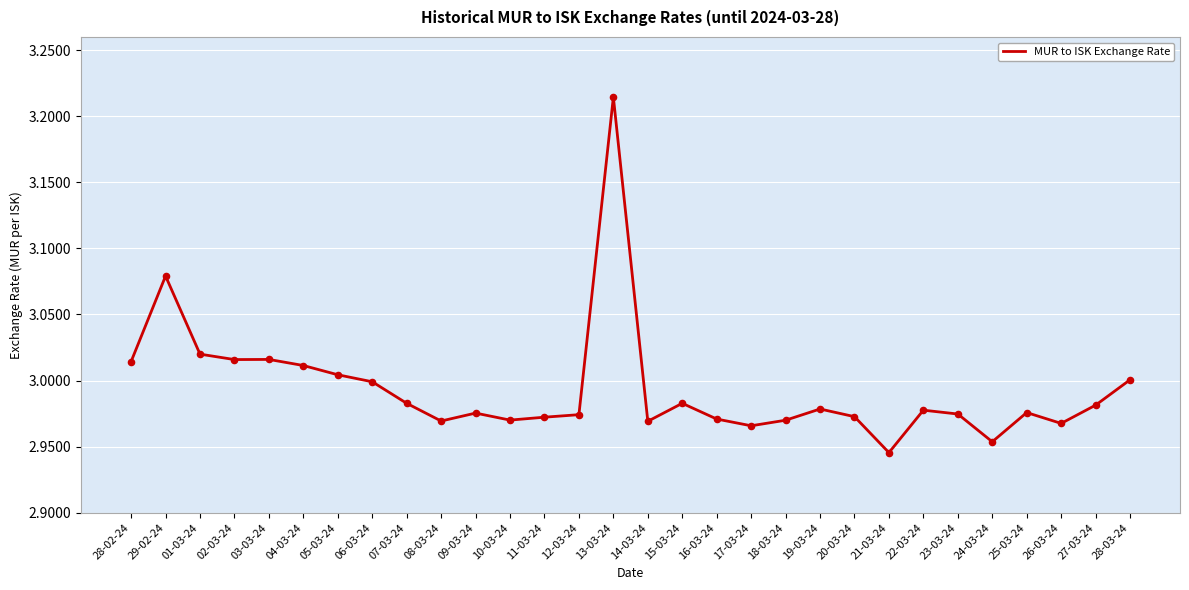

What is the ratio of the value at 18-03-24 to the value at 06-03-24?

1.0